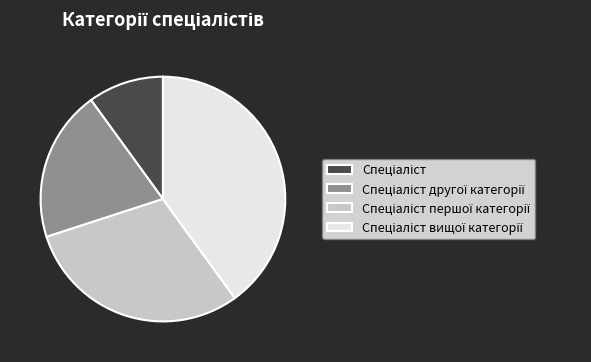

Does any single category account for the majority?

No